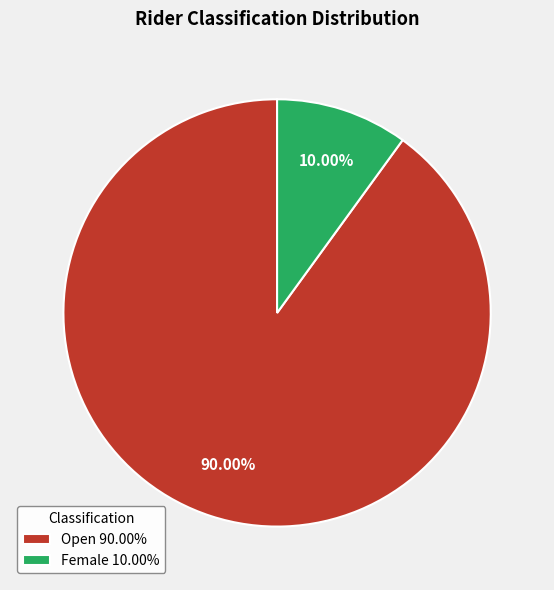

How many segments does this pie chart have?

2